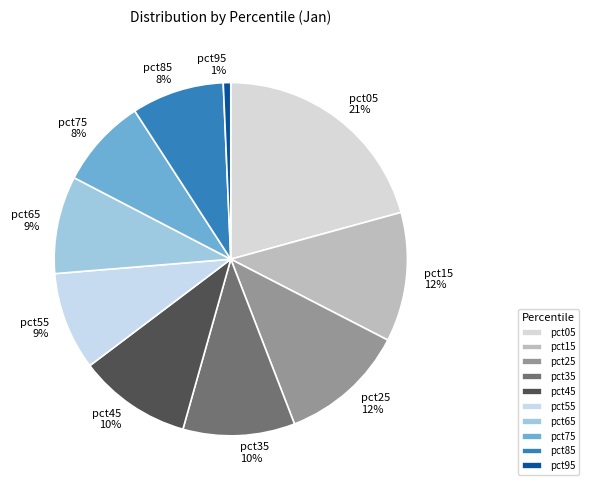

Which category has the smallest portion of the pie?

pct95